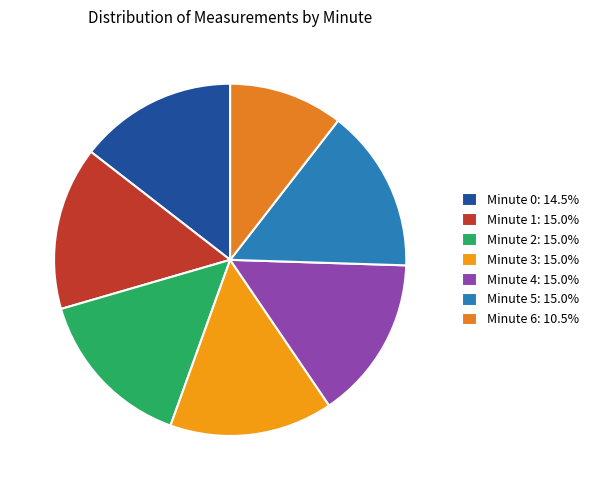

Combined, what portion of the pie is Minute 0 and Minute 1?

29.5%